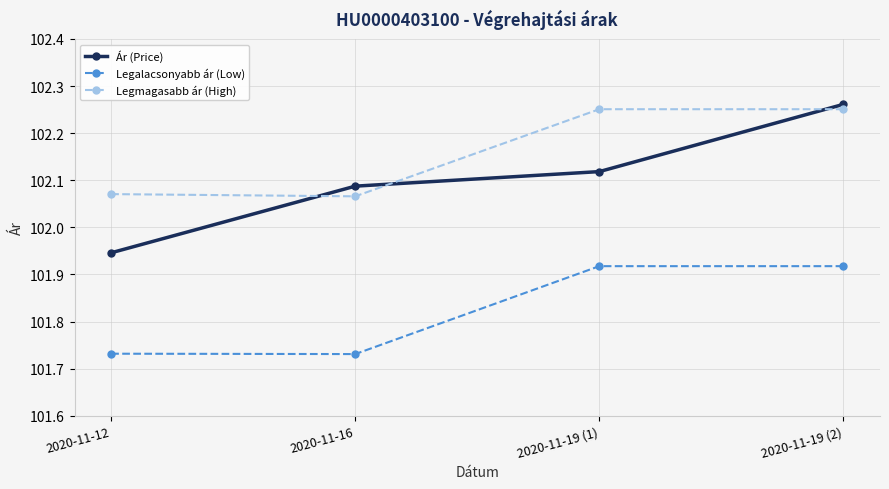

What are all the series names shown in the legend?

Ár (Price), Legalacsonyabb ár (Low), Legmagasabb ár (High)